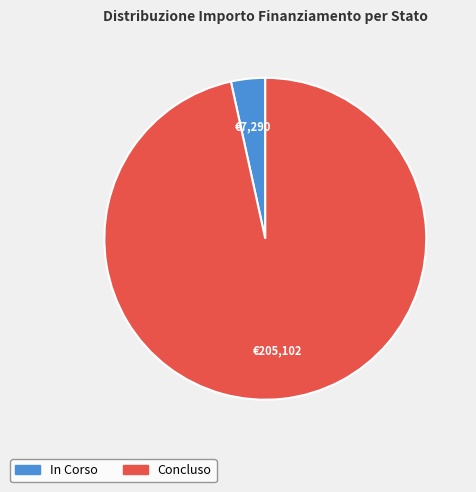

Do Concluso and In Corso together represent more than half of the pie?

Yes